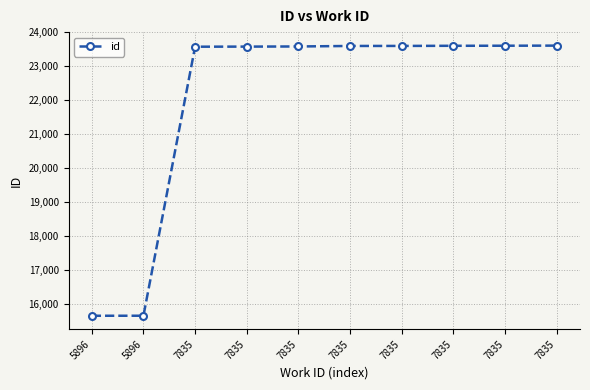

How many lines are shown in the chart?

1